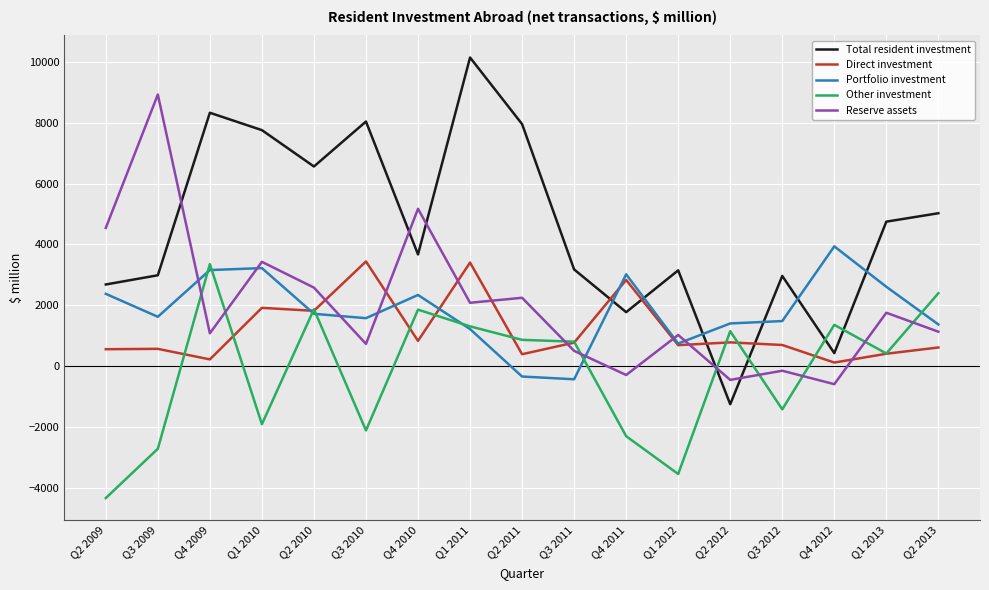

What is the difference between the Other investment values at Q3 2009 and Q1 2011?

4028